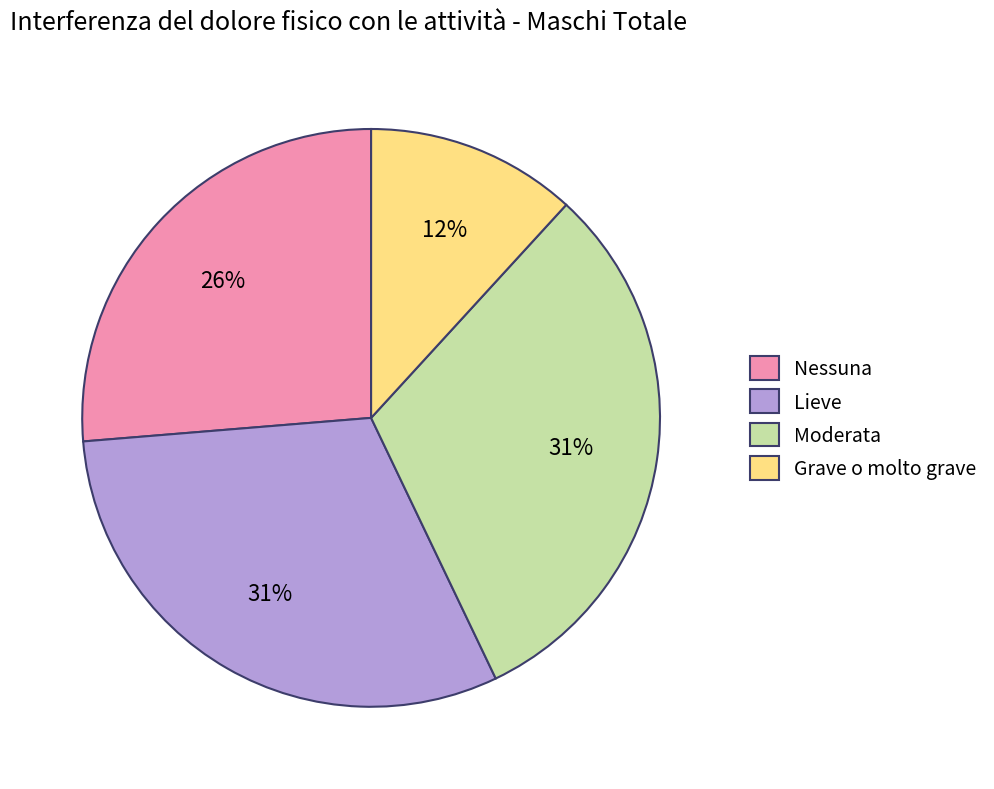

Is the sum of Nessuna and Grave o molto grave greater than half?

No